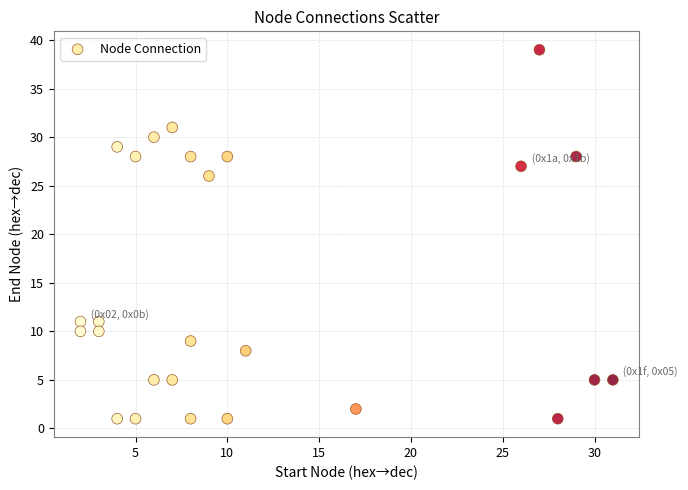

What Y value in the scatter plot is closest to 20?

26